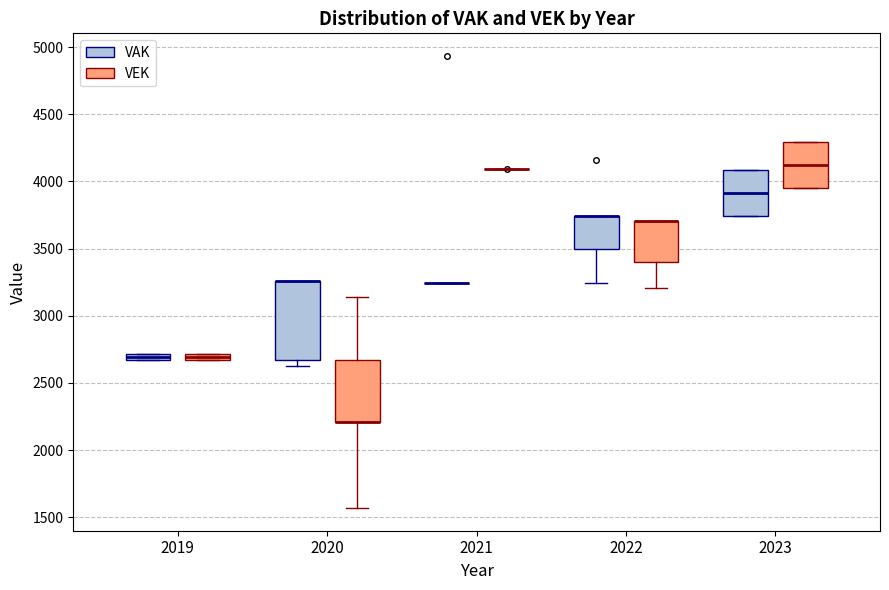

Which box is the tallest, from its lower edge to its upper edge?

2020 (VAK)